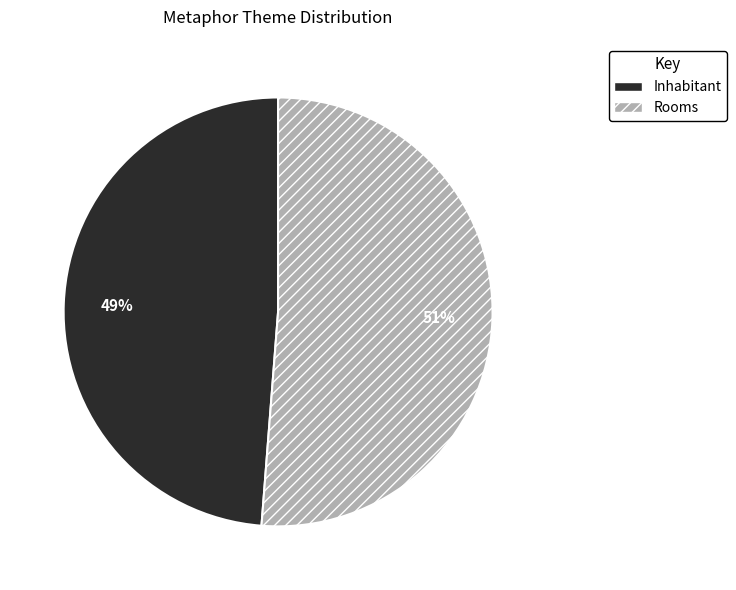

What percentage is the Inhabitant slice, to the nearest percent?

49%